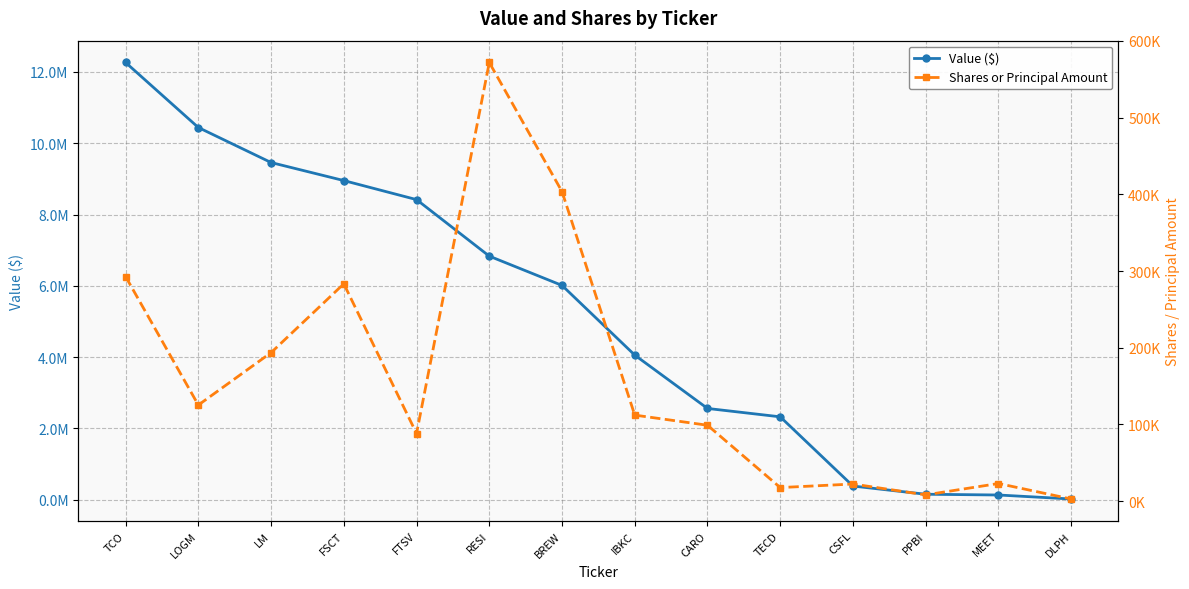

Reading left to right, extract all data points from this chart.

Value ($): TCO=12263000	LOGM=10440000	LM=9458000	FSCT=8952000	FTSV=8418000	RESI=6833000	BREW=6012000	IBKC=4058000	CARO=2562000	TECD=2327000	CSFL=386000	PPBI=156000	MEET=135000	DLPH=23000
Shares or Principal Amount: TCO=292808	LOGM=125356	LM=193620	FSCT=283374	FTSV=88222	RESI=571763	BREW=403510	IBKC=112223	CARO=99020	TECD=17787	CSFL=22425	PPBI=8263	MEET=23078	DLPH=2904